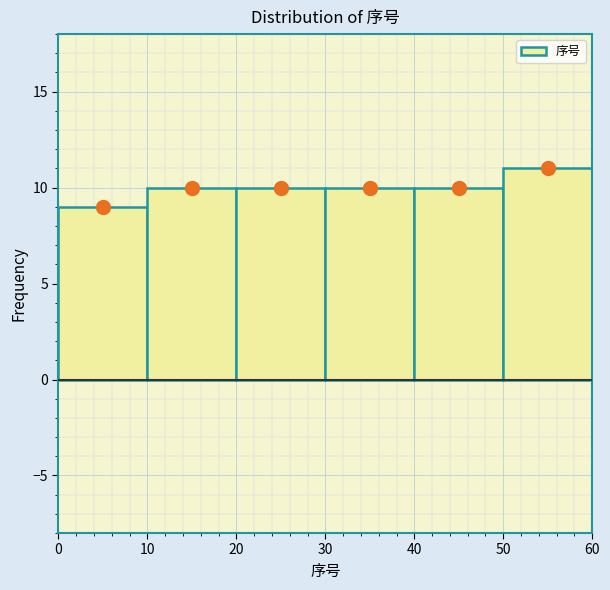

Reading left to right, list every bar in this chart as the range it spans on the x-axis followed by its height. The values are not printed on the chart, so give them approximately, as read against the axis.

0 to 10: 9
10 to 20: 10
20 to 30: 10
30 to 40: 10
40 to 50: 10
50 to 60: 11